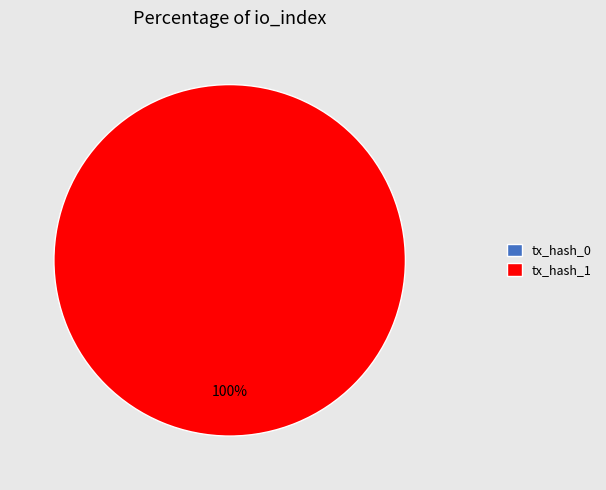

Which slice represents more than half of the pie?

tx_hash_1